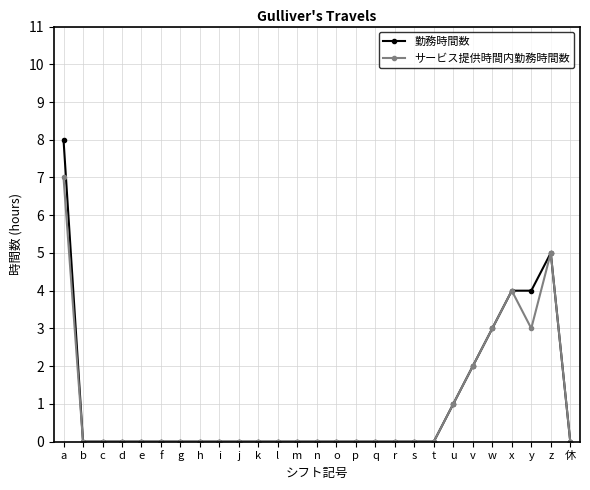

What are all the series names shown in the legend?

勤務時間数, サービス提供時間内勤務時間数